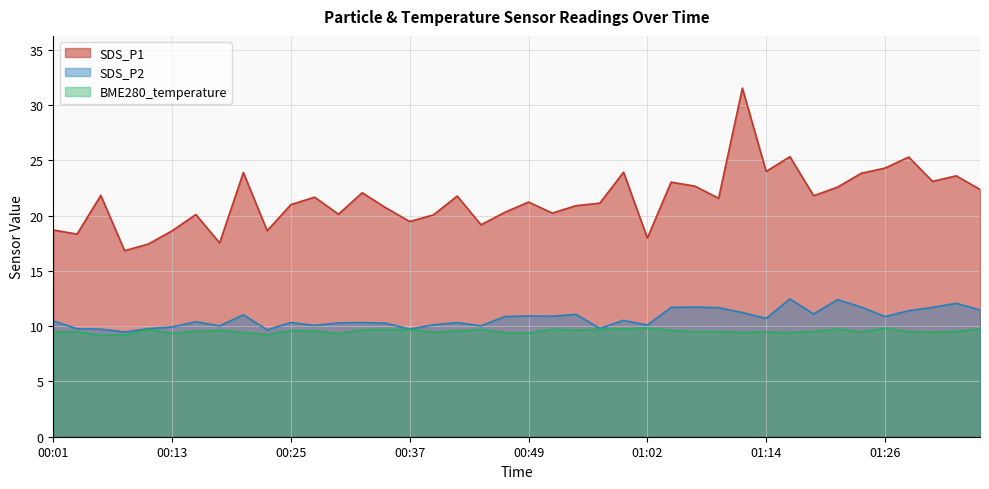

Read the SDS_P2 value at 00:08.

9.5